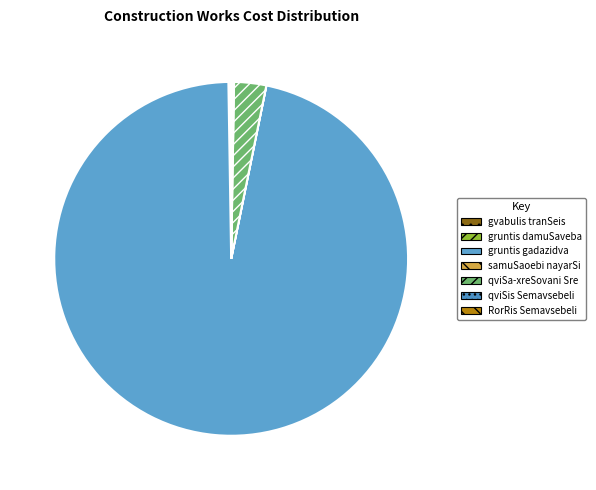

What is the largest slice in the pie chart?

gruntis gadazidva